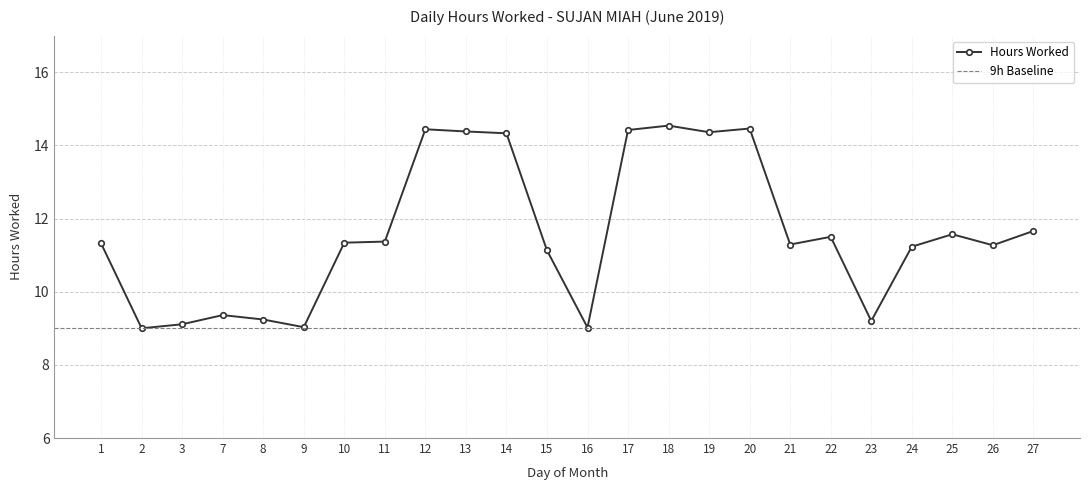

What is the minimum value shown in the chart?

9.0